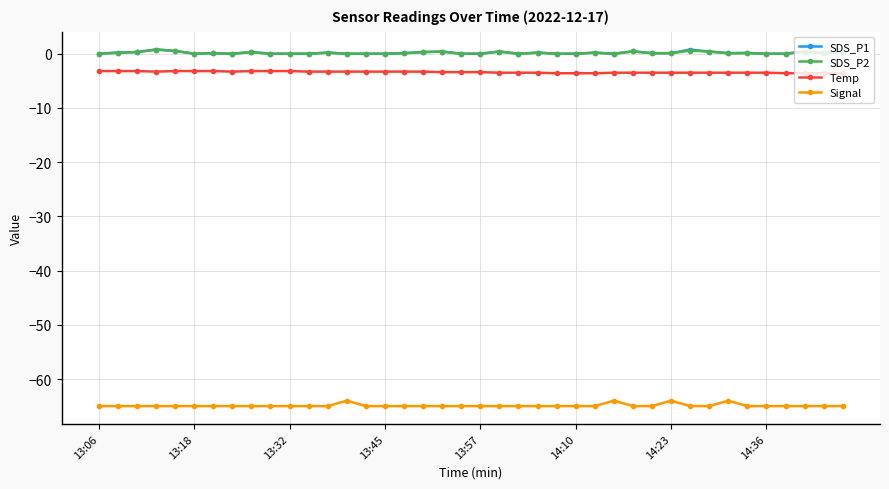

Which series has the largest range (max minus min)?

Signal